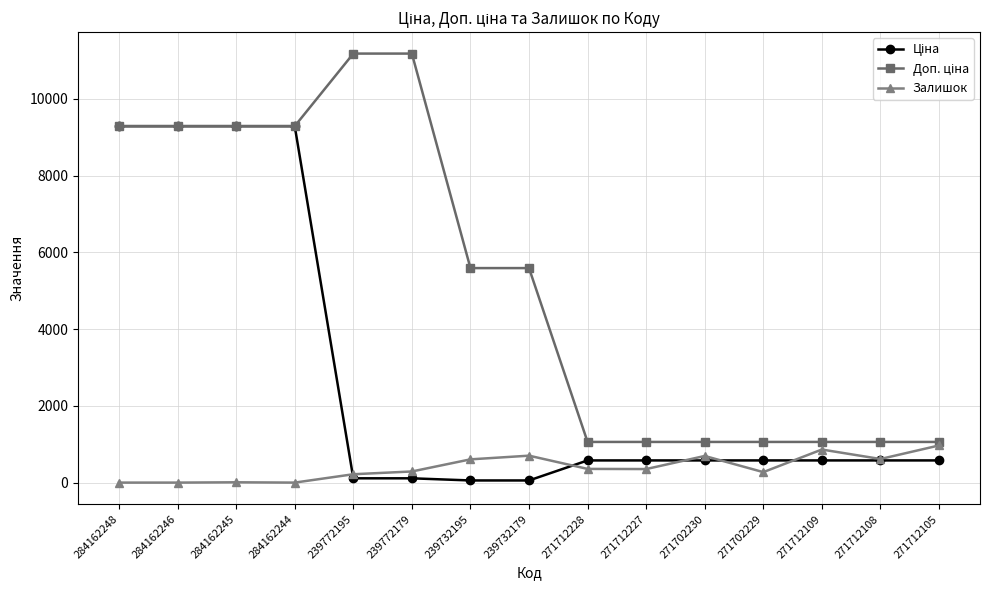

True or false: Залишок has a value of 8.0 at 284162245.

True